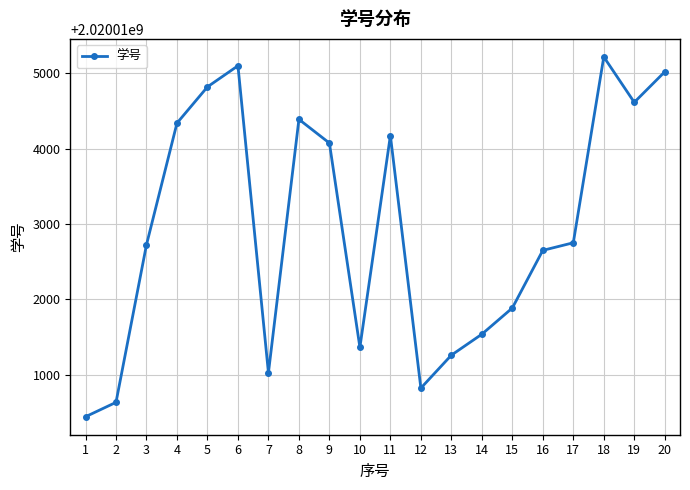

Reading left to right, list all the values displayed in this chart.

1=2020010443	2=2020010634	3=2020012726	4=2020014340	5=2020014821	6=2020015101	7=2020011026	8=2020014390	9=2020014075	10=2020011363	11=2020014175	12=2020010823	13=2020011260	14=2020011538	15=2020011886	16=2020012651	17=2020012752	18=2020015219	19=2020014616	20=2020015021